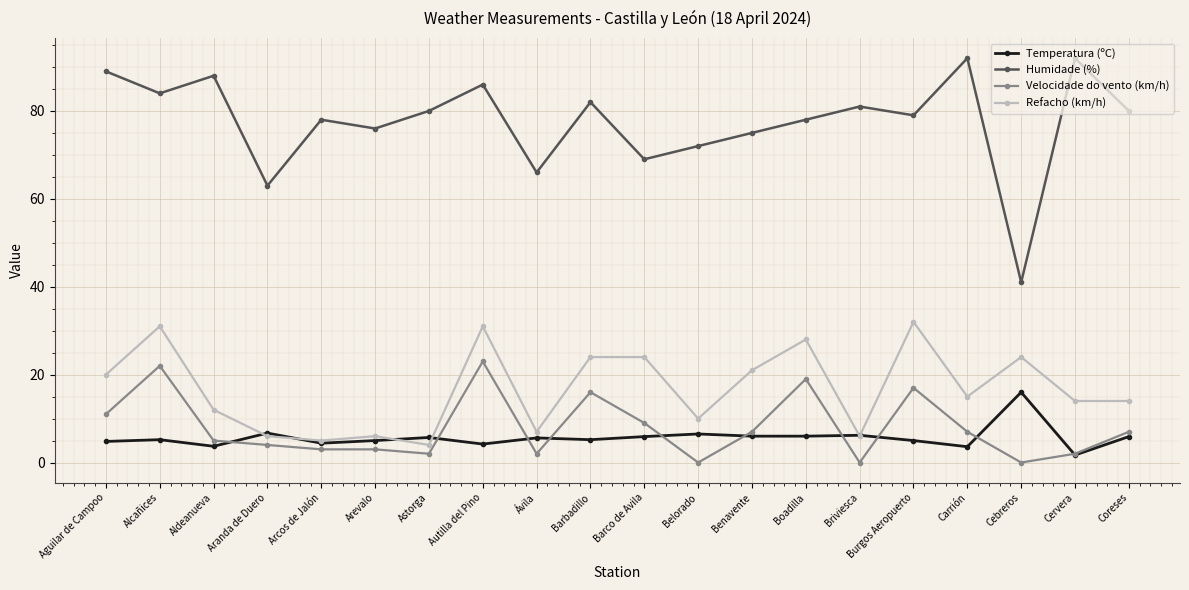

Which category has the lowest value in the Humidade (%) series?

Cebreros